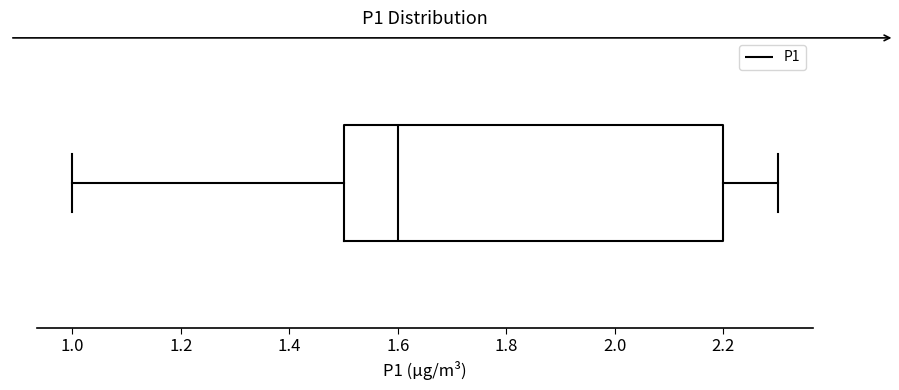

Where is the right edge of the box on the x-axis? The values are not printed on the chart, so give them approximately, as read against the axis.

2.2